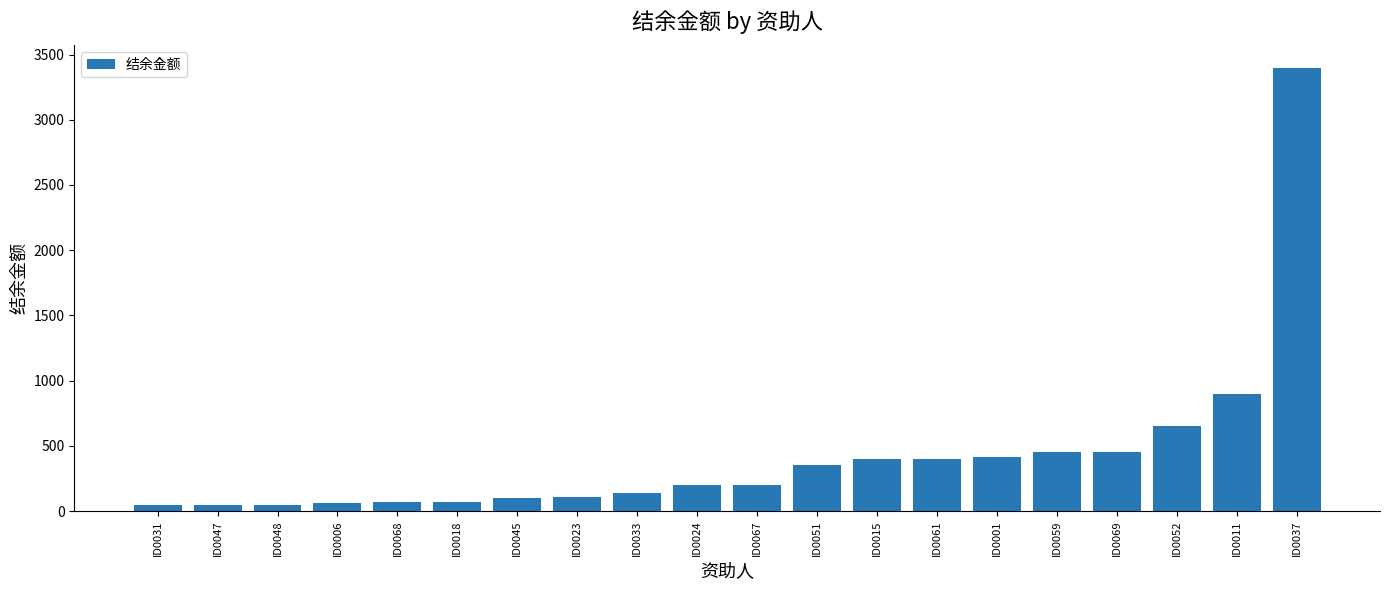

Are the bars grouped side by side (vs. stacked)?

No